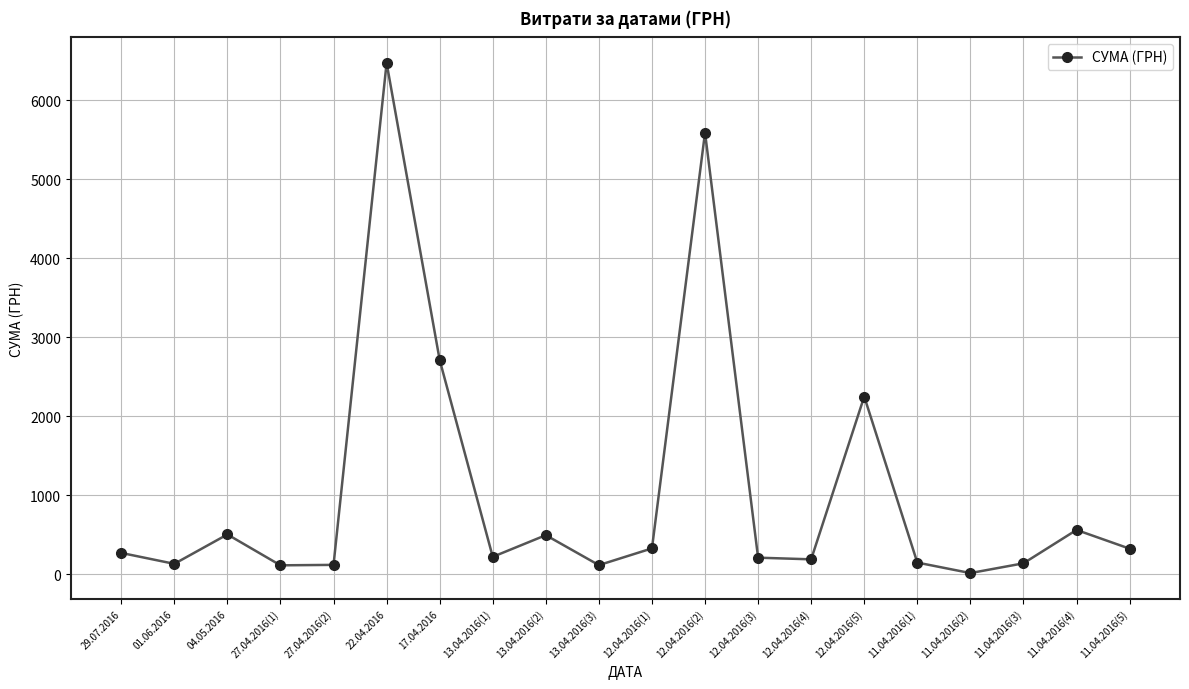

At which category does the data reach its first local peak?

04.05.2016